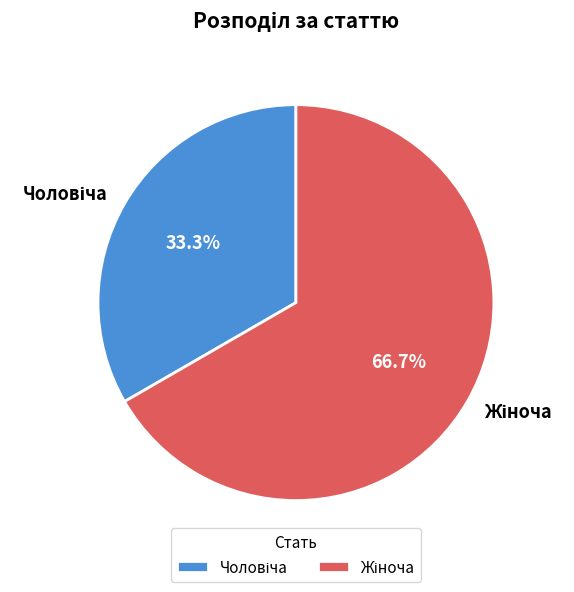

Is there any slice that represents more than half of the pie?

Yes